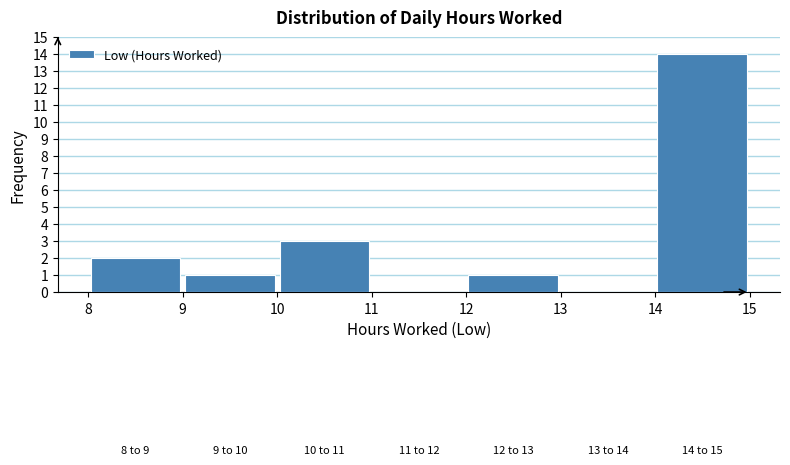

Which range on the x-axis has the tallest bar?

14 to 15